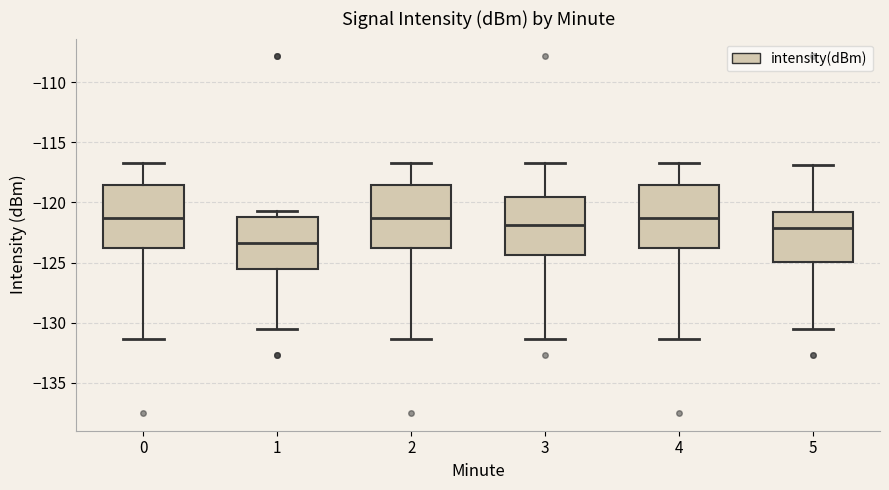

Where does the lower whisker of the box at x = 1 end on the y-axis? The values are not printed on the chart, so give them approximately, as read against the axis.

-130.5